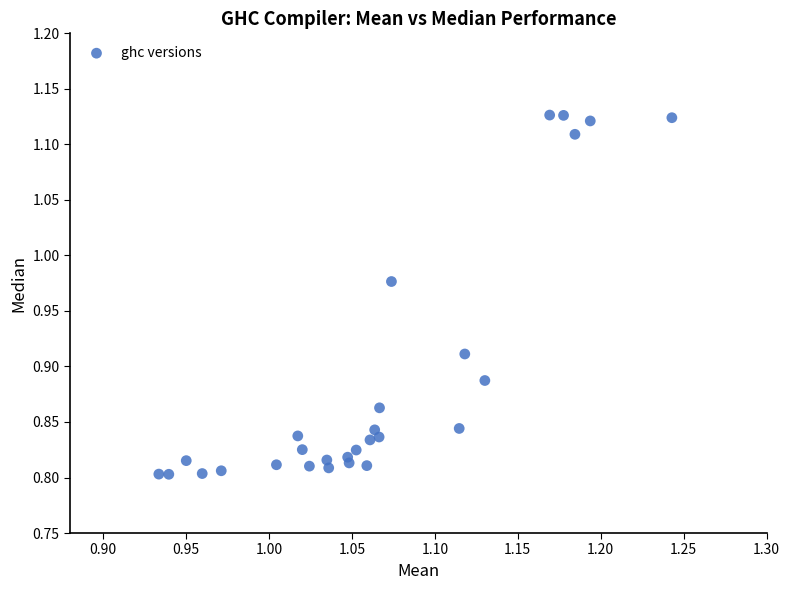

What is the range of X values (max minus min)?

0.3